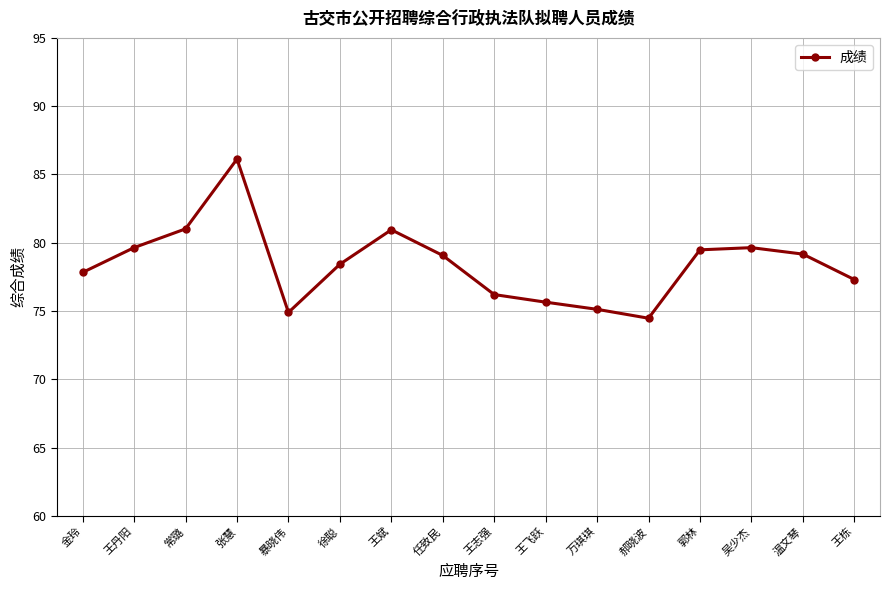

True or false: the data has more than 1 interior local peaks.

True